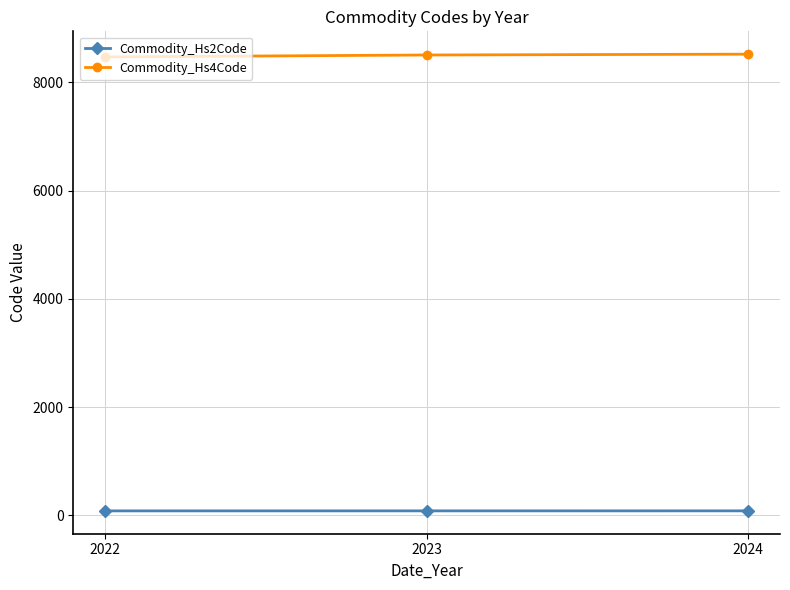

Rank the series by their average value, from lowest to highest.

Commodity_Hs2Code, Commodity_Hs4Code